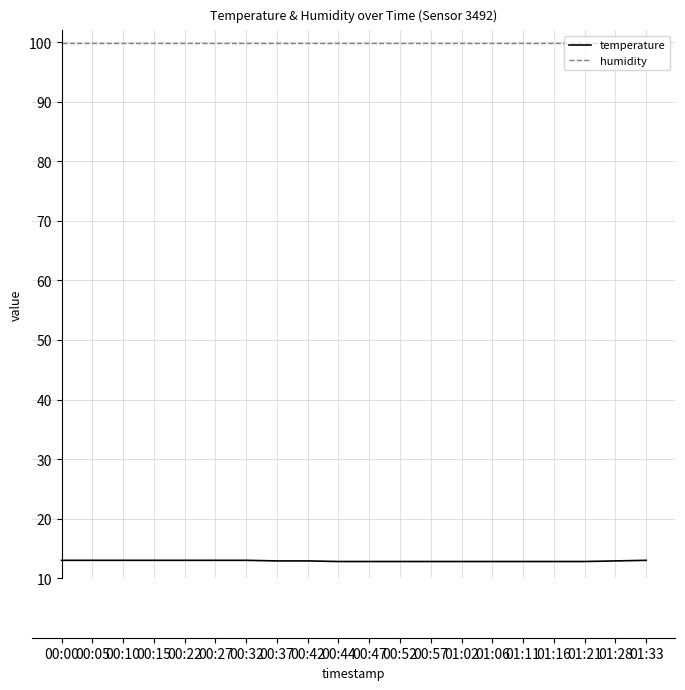

What position from the left is 01:02?

14